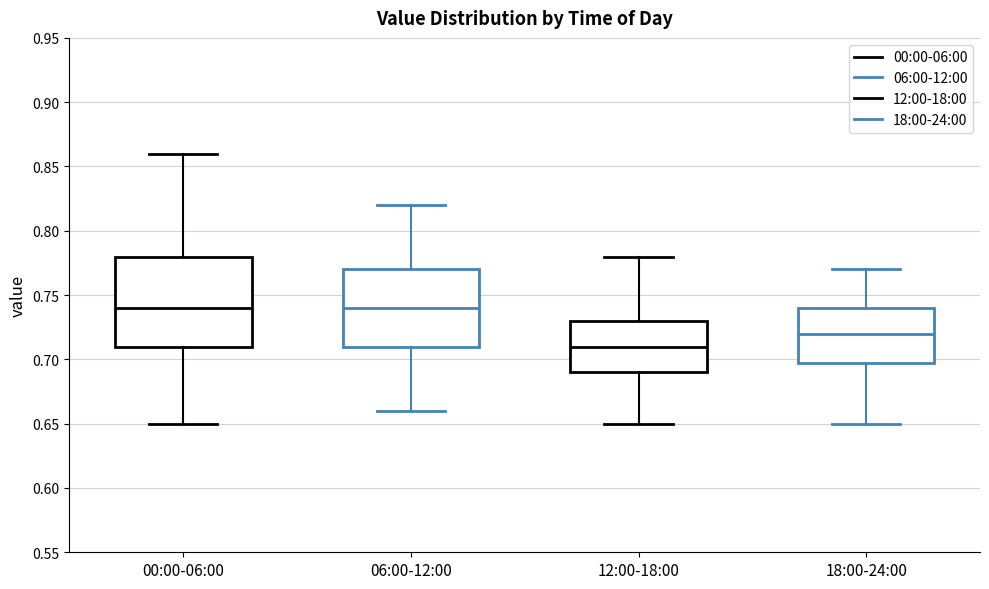

Comparing the boxes themselves (not the whiskers), which one is the tallest?

00:00-06:00